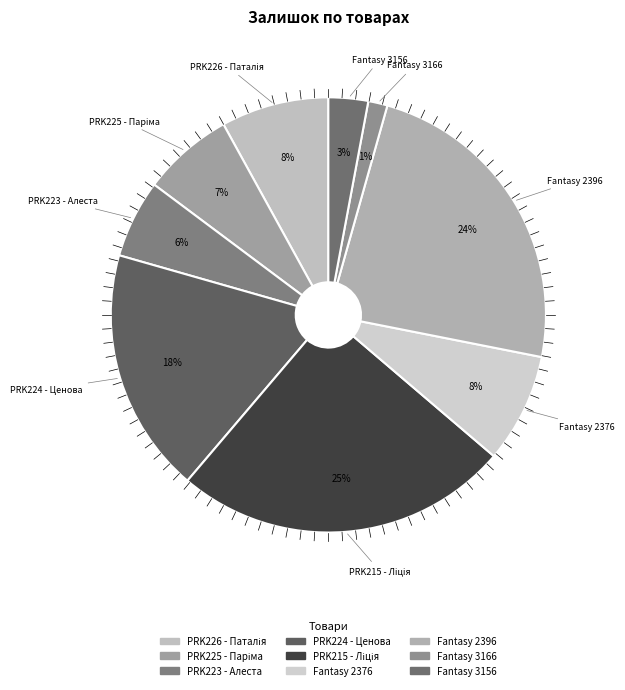

To the nearest percent, what is the combined percentage of Fantasy 2396 and Fantasy 2376?

32%